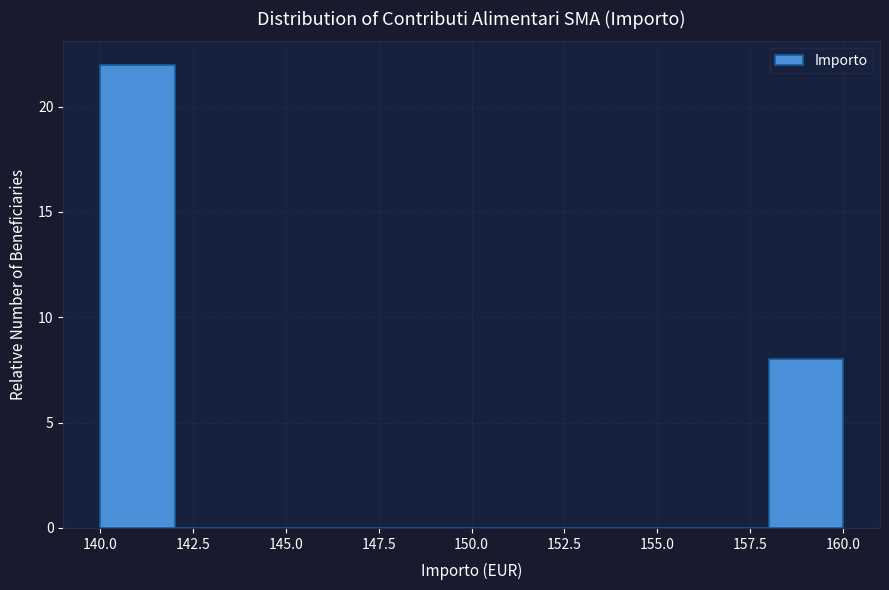

Reading left to right, list every bar in this chart as the range it spans on the x-axis followed by its height. The values are not printed on the chart, so give them approximately, as read against the axis.

140 to 142: 22
142 to 144: 0
144 to 146: 0
146 to 148: 0
148 to 150: 0
150 to 152: 0
152 to 154: 0
154 to 156: 0
156 to 158: 0
158 to 160: 8